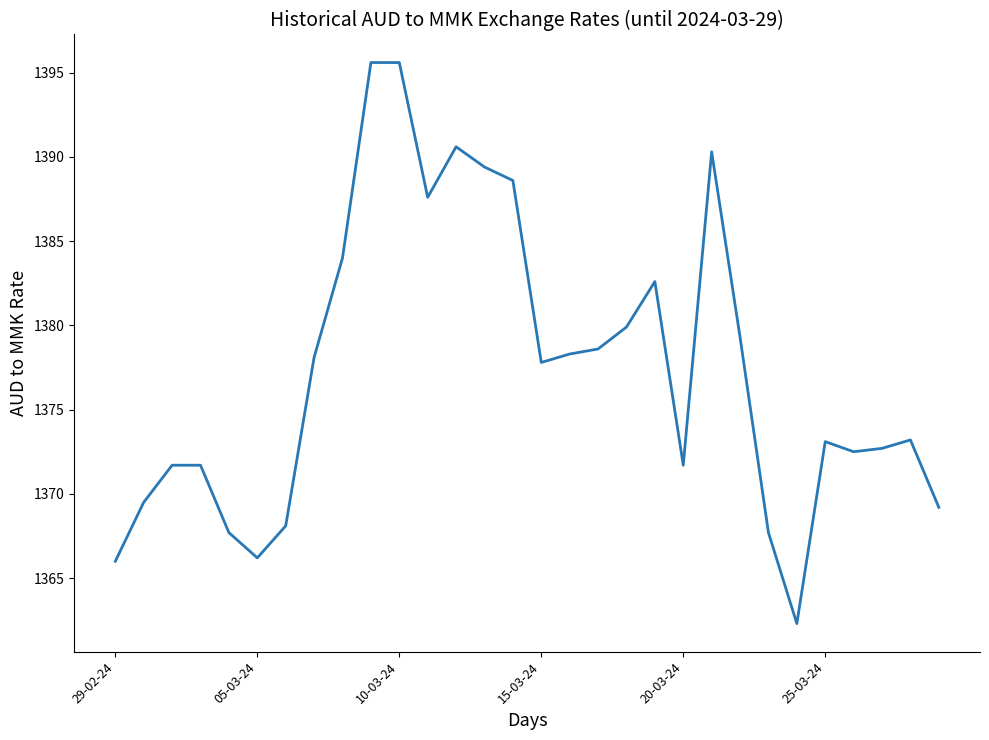

What is the sum of all values?

41319.6